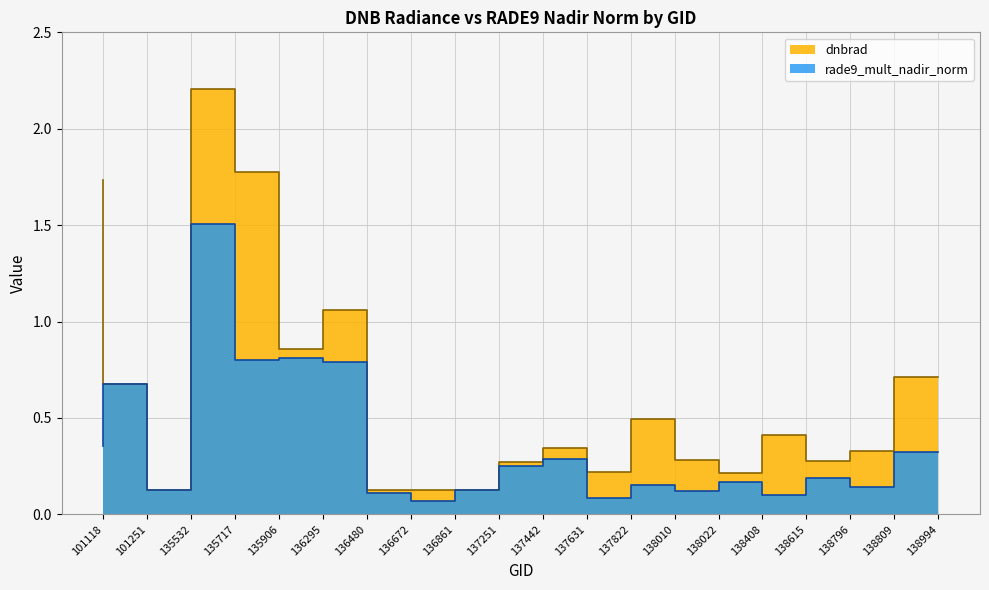

After their last crossing, which series has the higher values: rade9_mult_nadir_norm or dnbrad?

dnbrad